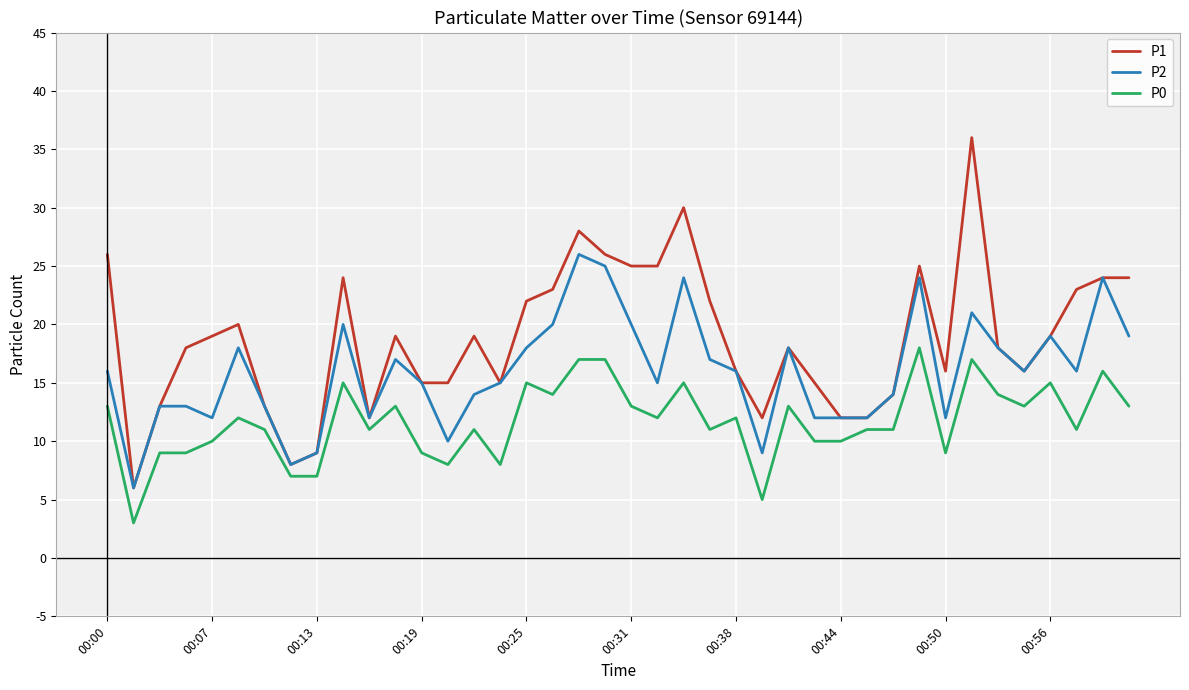

Rank the series by their average value, from lowest to highest.

P0, P2, P1